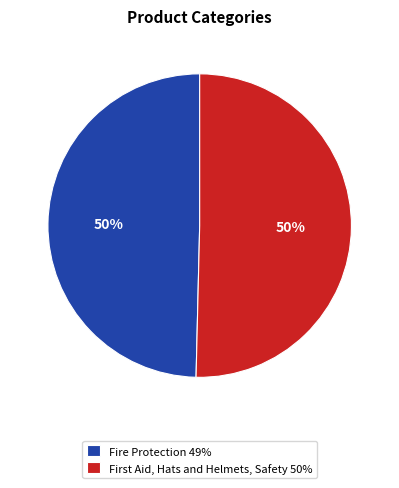

Is it true that Fire Protection is 50% of the pie?

True